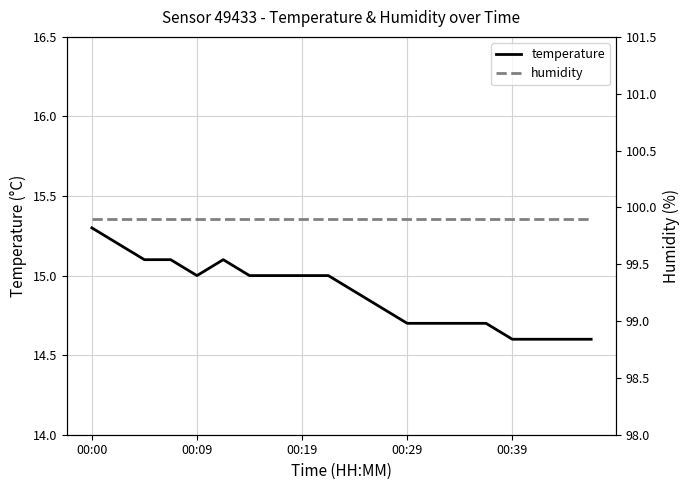

What is the difference between the maximum and second lowest values in the temperature series?

0.7